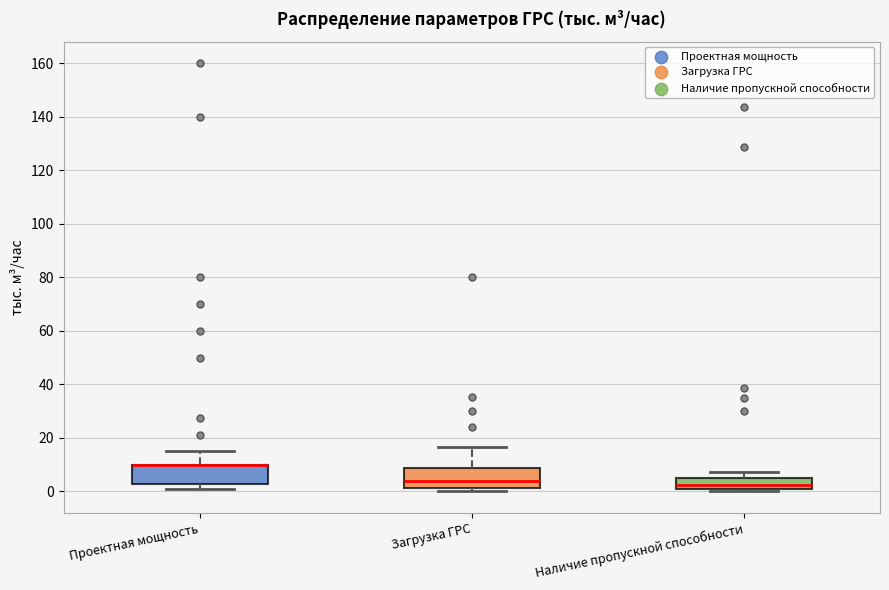

Reading left to right, read every box against the y-axis: the position of its median line, the range the box covers, and the ends of its whiskers. The values are not printed on the chart, so give them approximately, as read against the axis.

Проектная мощность: median 10 (drawn on the box's upper edge), box 2 to 10, whiskers 2 (just below the box's lower edge) to 16
Загрузка ГРС: median 4, box 2 to 8, whiskers 0 to 16
Наличие пропускной способности: median 2, box 0 to 6, whiskers 0 (just below the box's lower edge) to 8